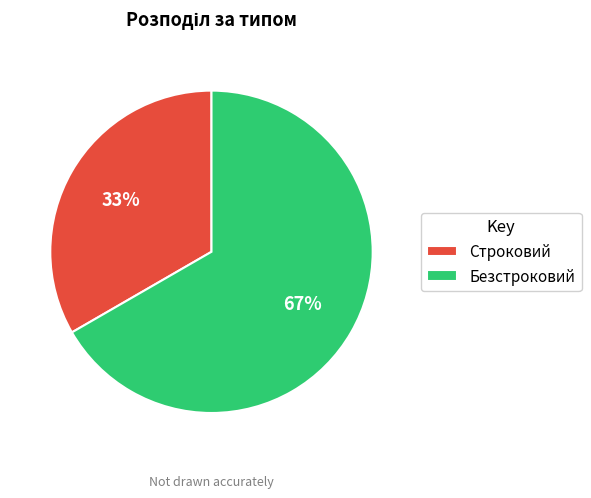

Approximately how many times larger is the value at Безстроковий compared to Строковий?

2.0